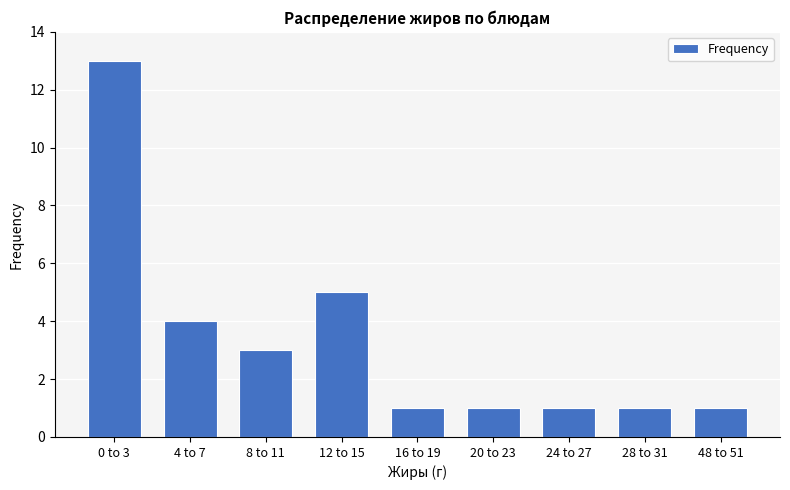

Reading left to right, list all the values displayed in this chart.

13	4	3	5	1	1	1	1	1